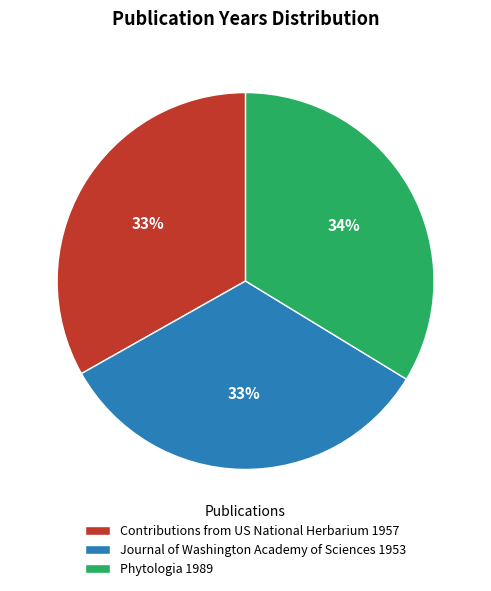

Is the sum of Contributions from US National Herbarium 1957 and Journal of Washington Academy of Sciences 1953 greater than half?

Yes